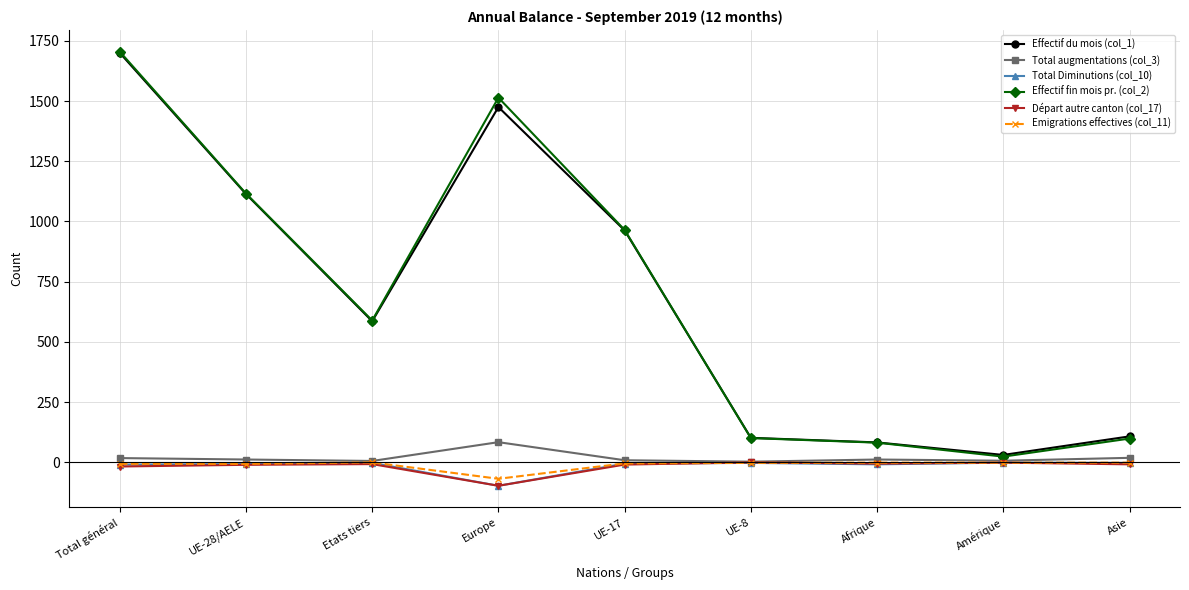

What is the greatest value displayed?

1705